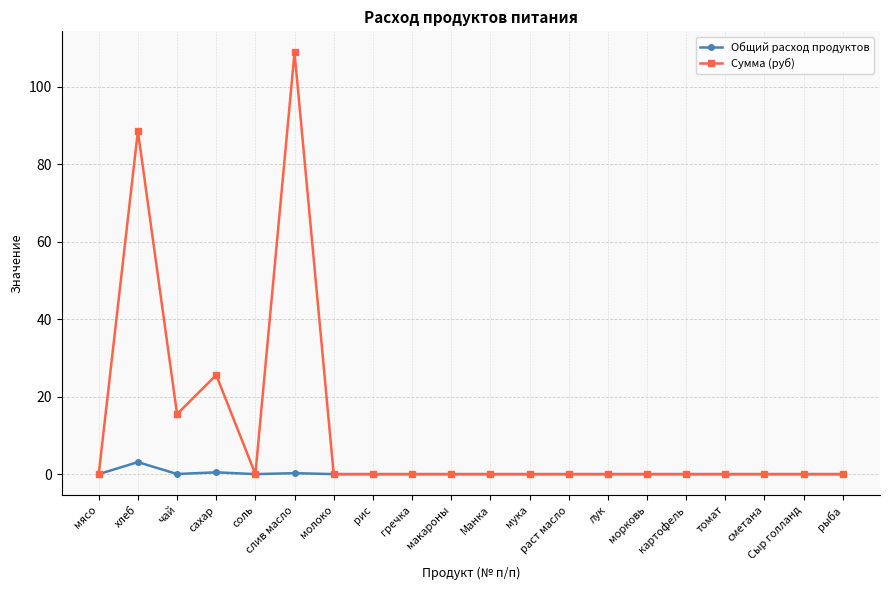

Where is the first local maximum for Сумма (руб)?

хлеб